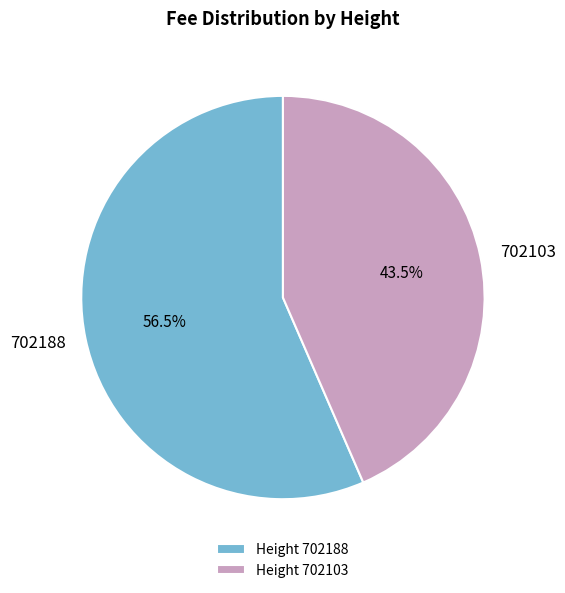

Which category has the smallest portion of the pie?

702103